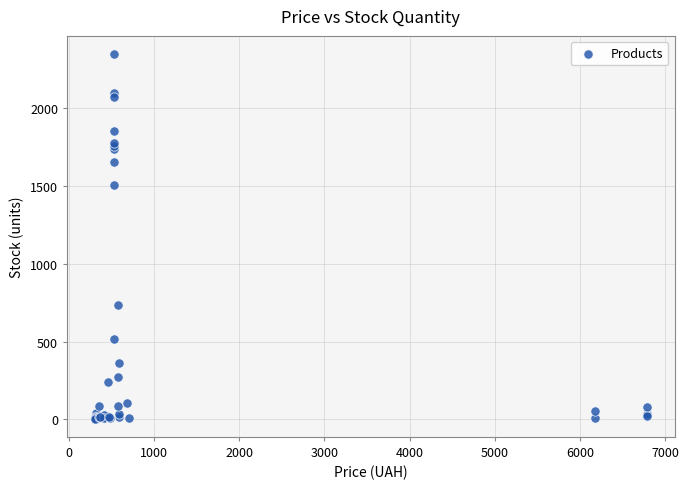

What Y value in the scatter plot is closest to 1175?

1508